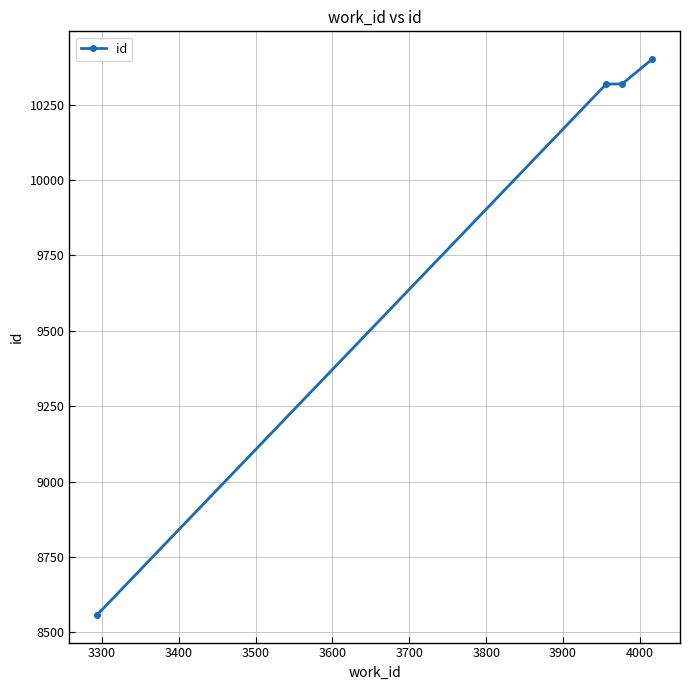

Does the chart display data point markers on the line(s)?

Yes